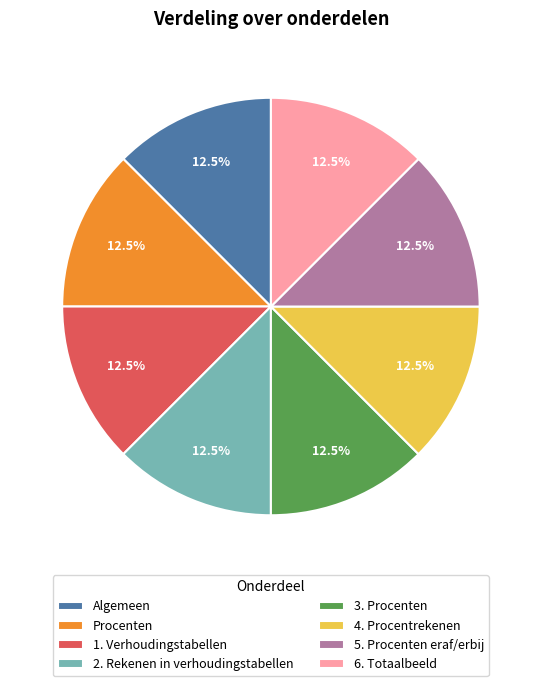

To the nearest percent, what is the combined percentage of Algemeen and Procenten?

25%